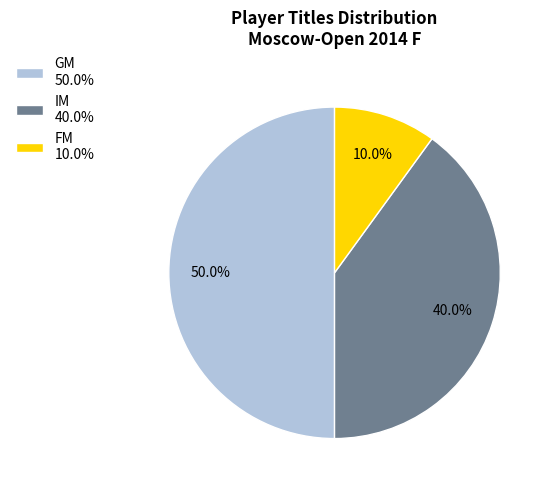

Do IM 40.0% and GM 50.0% together represent more than half of the pie?

Yes